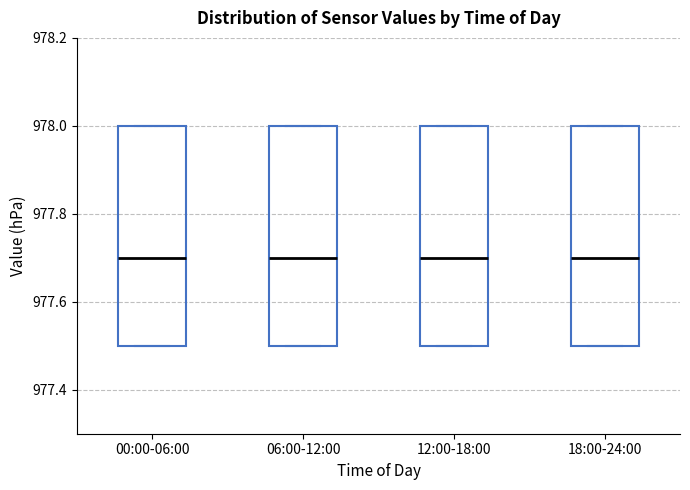

Reading left to right, read every box against the y-axis: the position of its median line, the range the box covers, and the ends of its whiskers. The values are not printed on the chart, so give them approximately, as read against the axis.

00:00-06:00: median 977.7, box 977.5 to 978.0, whiskers 977.5 to 978.0
06:00-12:00: median 977.7, box 977.5 to 978.0, whiskers 977.5 to 978.0
12:00-18:00: median 977.7, box 977.5 to 978.0, whiskers 977.5 to 978.0
18:00-24:00: median 977.7, box 977.5 to 978.0, whiskers 977.5 to 978.0